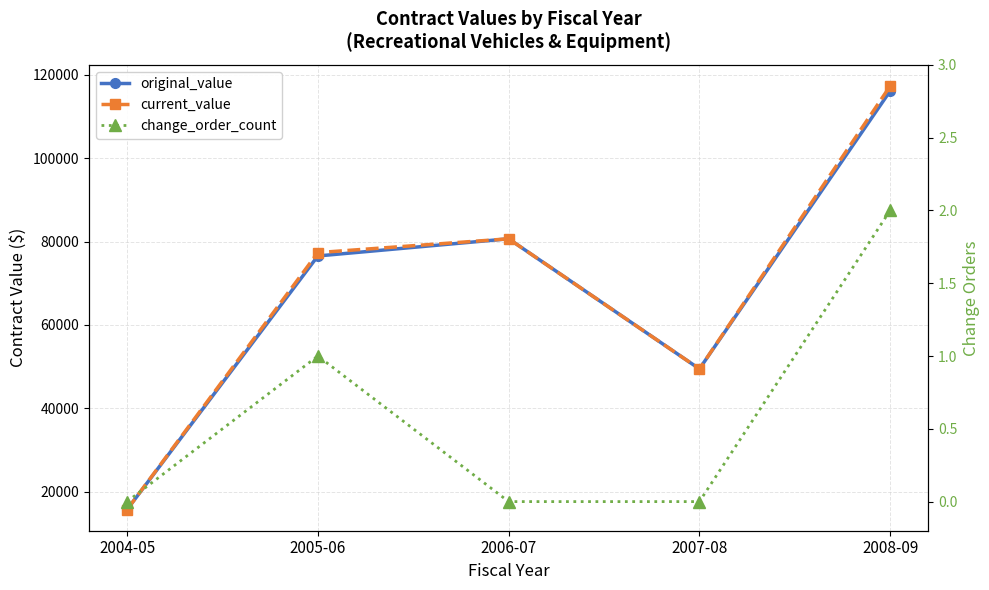

What is the spread (max minus min) of values at 2006-07?

80655.9